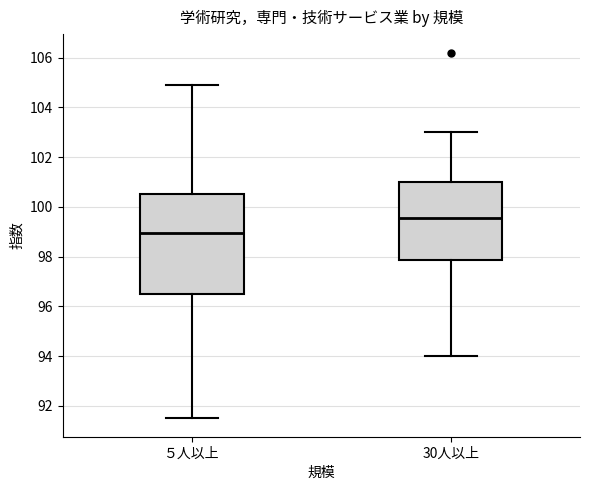

Reading left to right, transcribe this box plot: for each box, give where its median line is, the range the box spans, and where its two whiskers end, as read against the y-axis. The values are not printed on the chart, so give them approximately, as read against the axis.

５人以上: median 99.0, box 96.6 to 100.6, whiskers 91.6 to 105.0
30人以上: median 99.6, box 97.8 to 101.0, whiskers 94.0 to 103.0